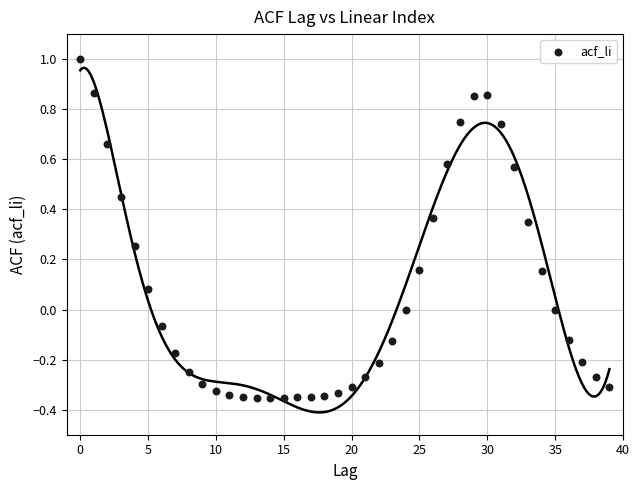

What is the range of Y values (max minus min)?

1.4